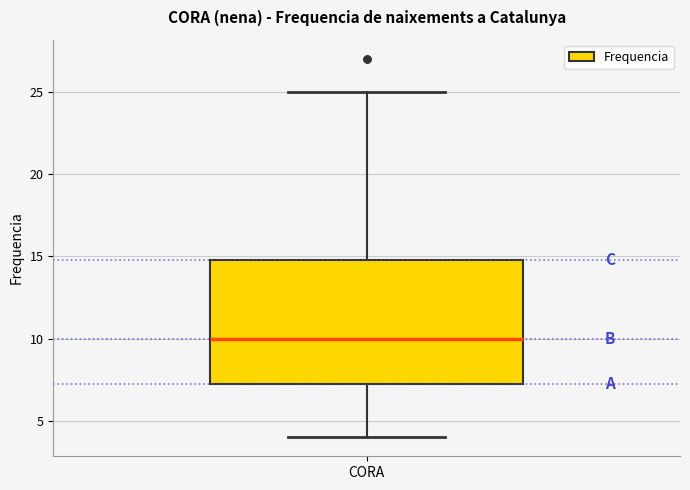

Where does the lower whisker of the box for CORA end on the y-axis? The values are not printed on the chart, so give them approximately, as read against the axis.

4.0